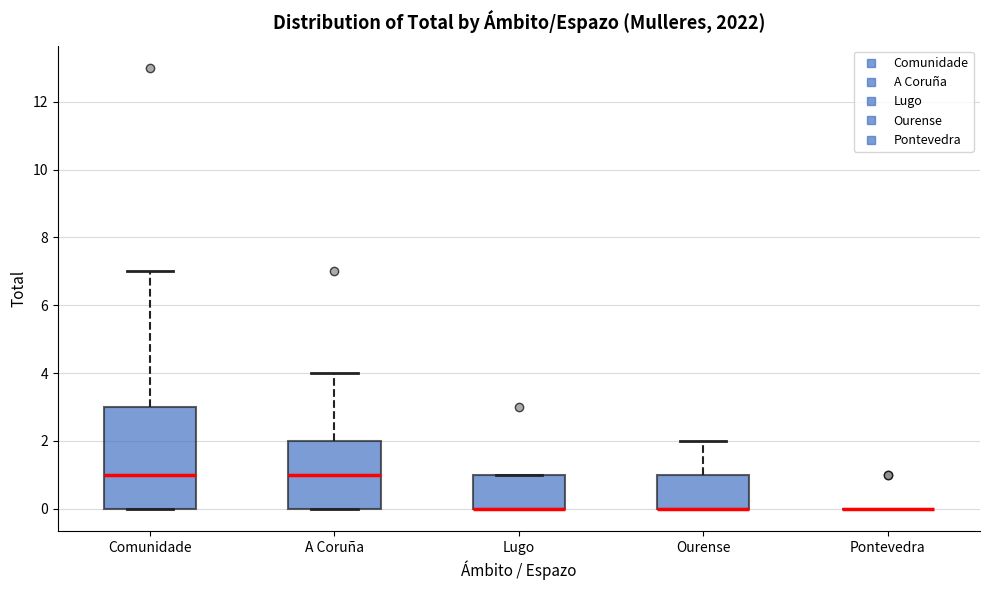

Reading left to right, transcribe this box plot: for each box, give where its median line is, the range the box spans, and where its two whiskers end, as read against the y-axis. The values are not printed on the chart, so give them approximately, as read against the axis.

Comunidade: median 1, box 0 to 3, whiskers 0 to 7
A Coruña: median 1, box 0 to 2, whiskers 0 to 4
Lugo: median 0 (drawn on the box's lower edge), box 0 to 1, whiskers 0 to 1
Ourense: median 0 (drawn on the box's lower edge), box 0 to 1, whiskers 0 to 2
Pontevedra: box collapsed to a line at 0, whiskers 0 to 0